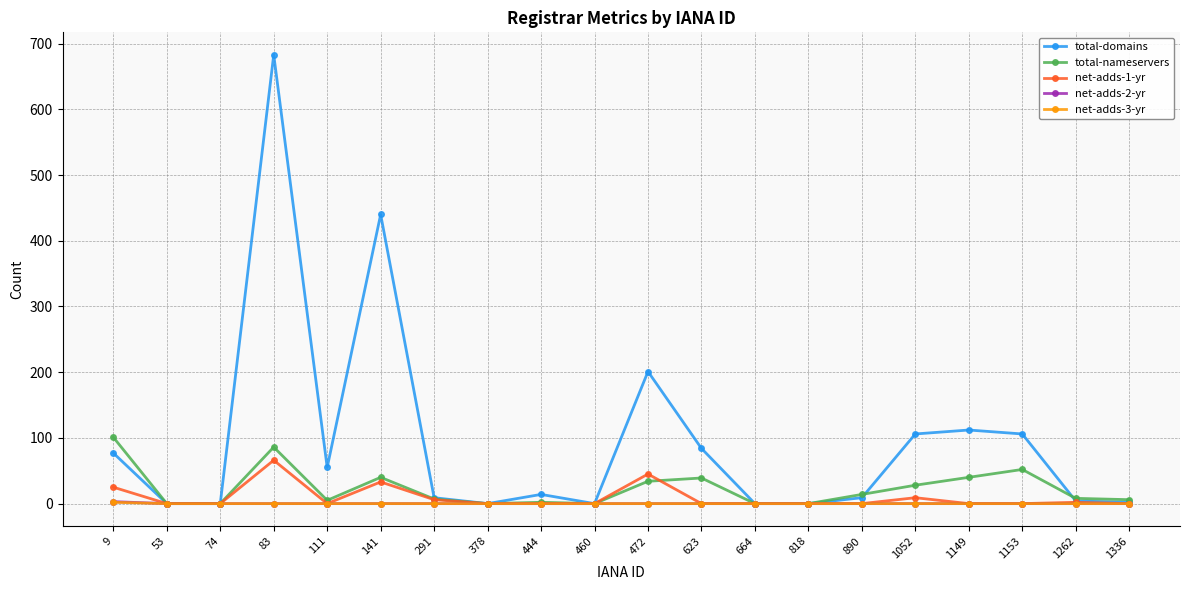

Which series has the largest total across all categories?

total-domains